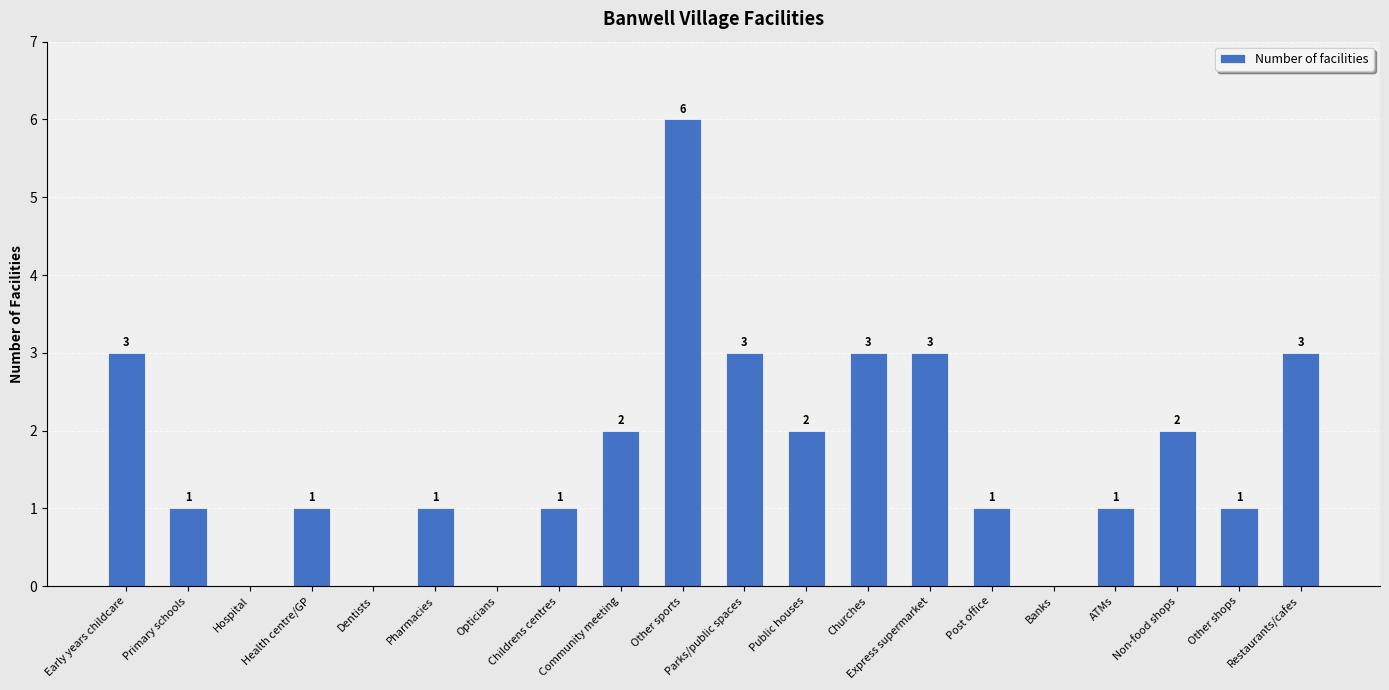

What is the difference between the values at Non-food shops and Express supermarket?

1